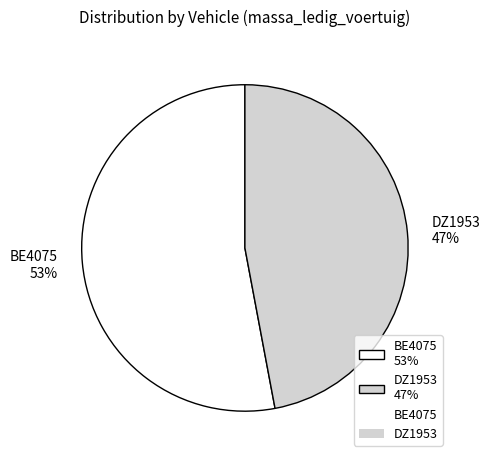

Approximately how many times larger is the value at BE4075 53% compared to DZ1953 47%?

1.1